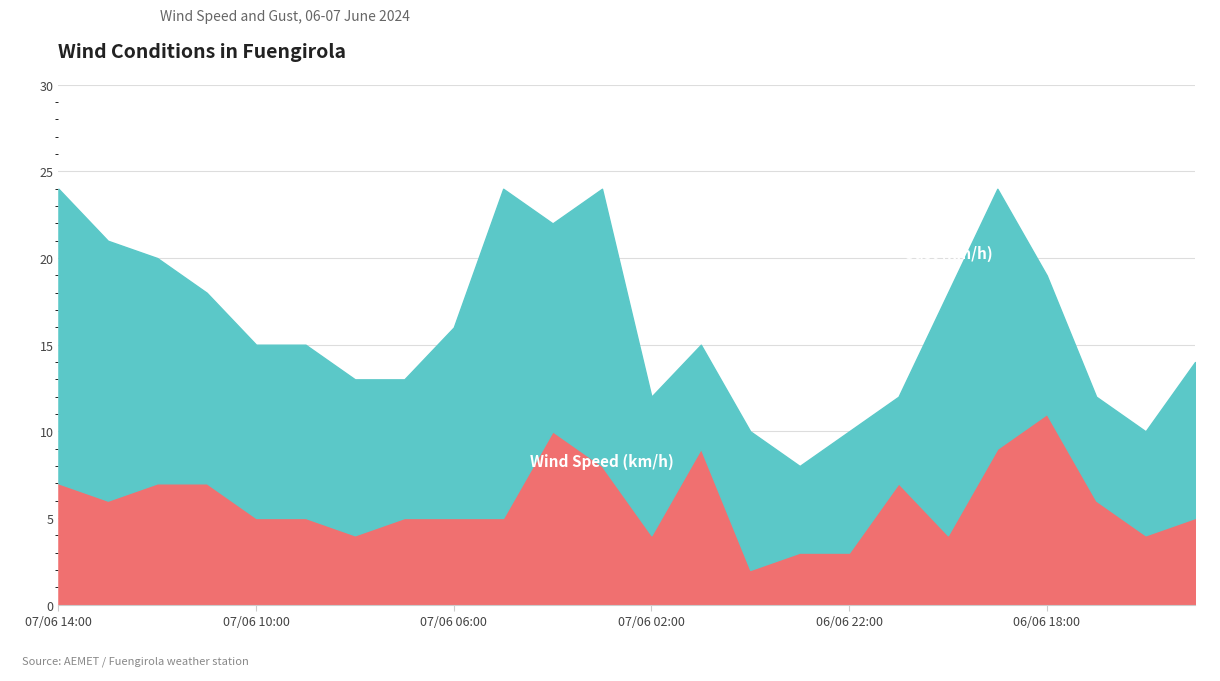

Which series changed the most between 07/06 01:00 and 06/06 19:00?

Gust (km/h)